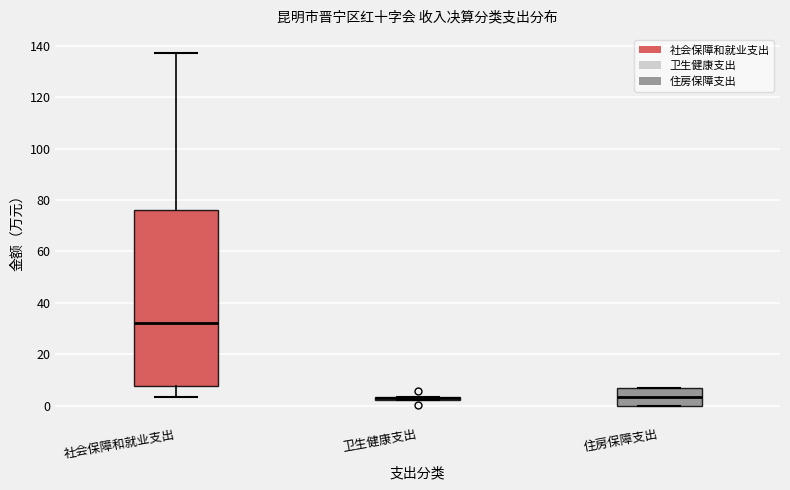

Which box is the tallest, from its lower edge to its upper edge?

社会保障和就业支出